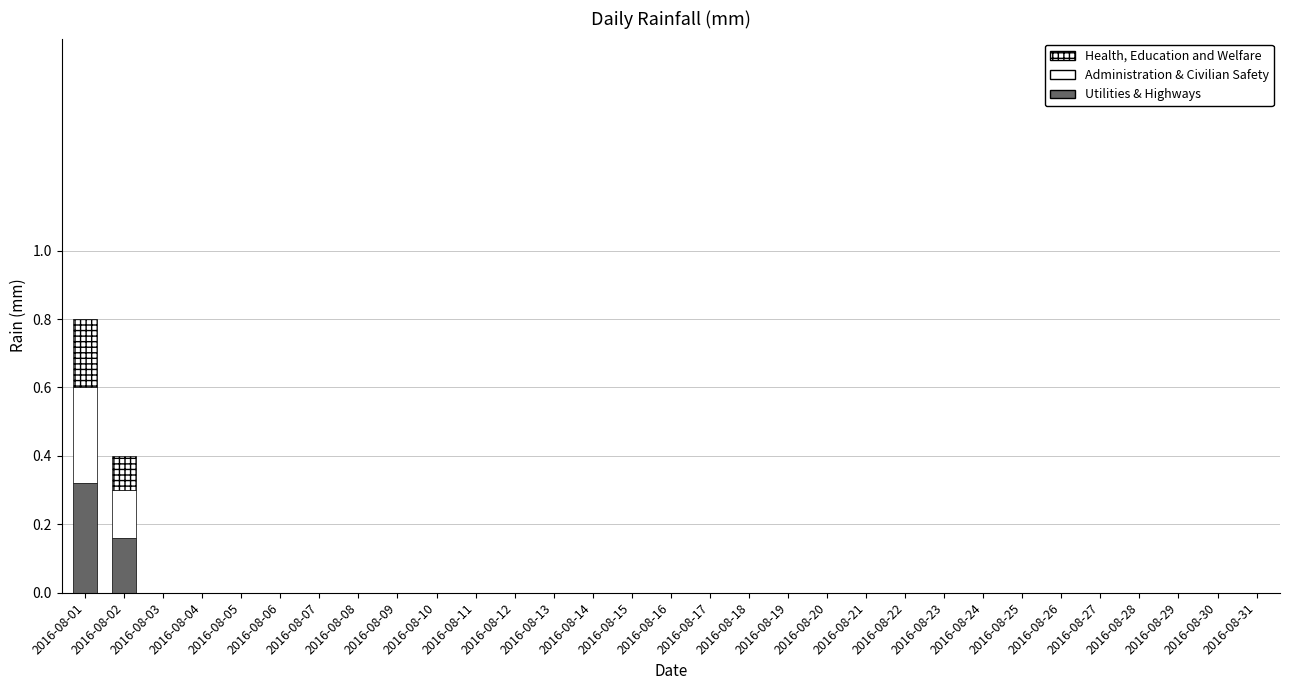

Are the bars horizontal?

No